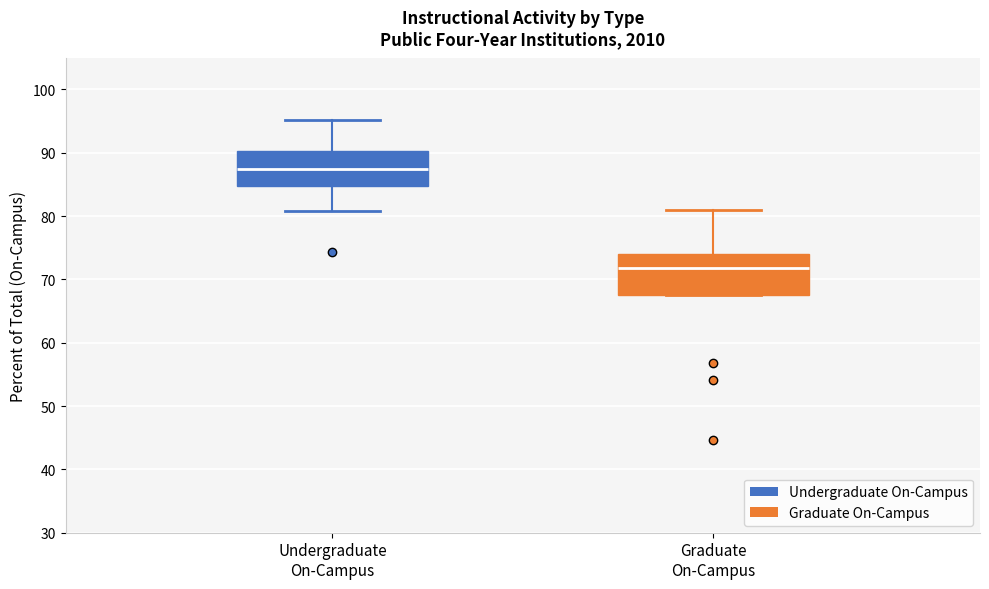

Reading left to right, read every box against the y-axis: the position of its median line, the range the box covers, and the ends of its whiskers. The values are not printed on the chart, so give them approximately, as read against the axis.

Undergraduate On-Campus: median 87, box 85 to 90, whiskers 81 to 95
Graduate On-Campus: median 72, box 68 to 74, whiskers 68 to 81